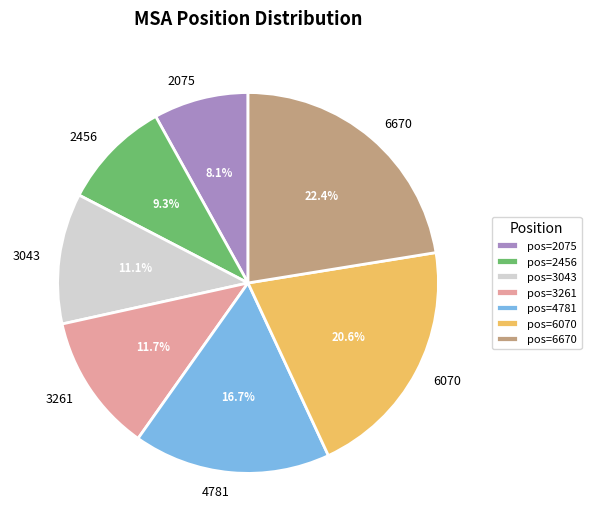

True or false: 6670 accounts for 22% of the total.

True